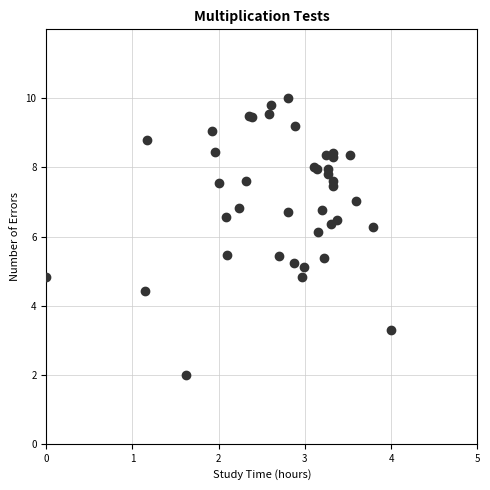

What Y value in the scatter plot is closest to 6?

6.1